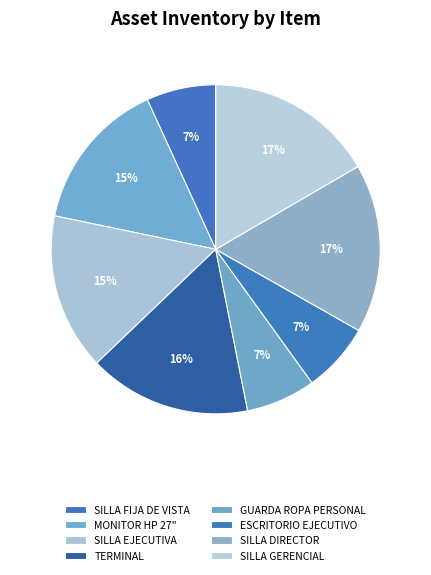

How many slices are in this pie chart?

8